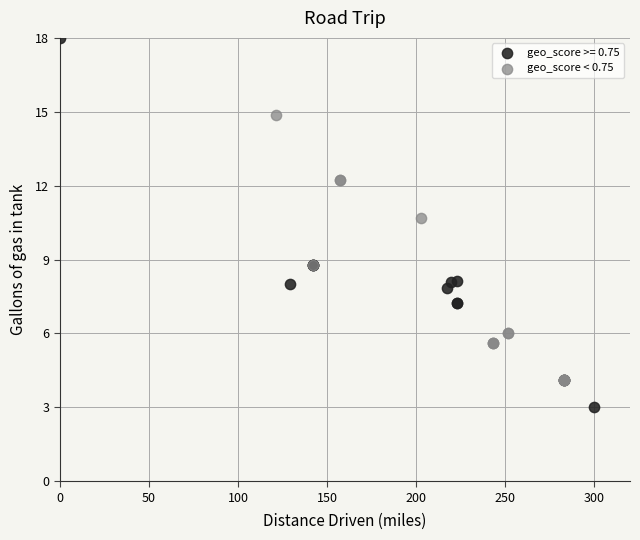

Which series contains the lowest Y value?

geo_score >= 0.75